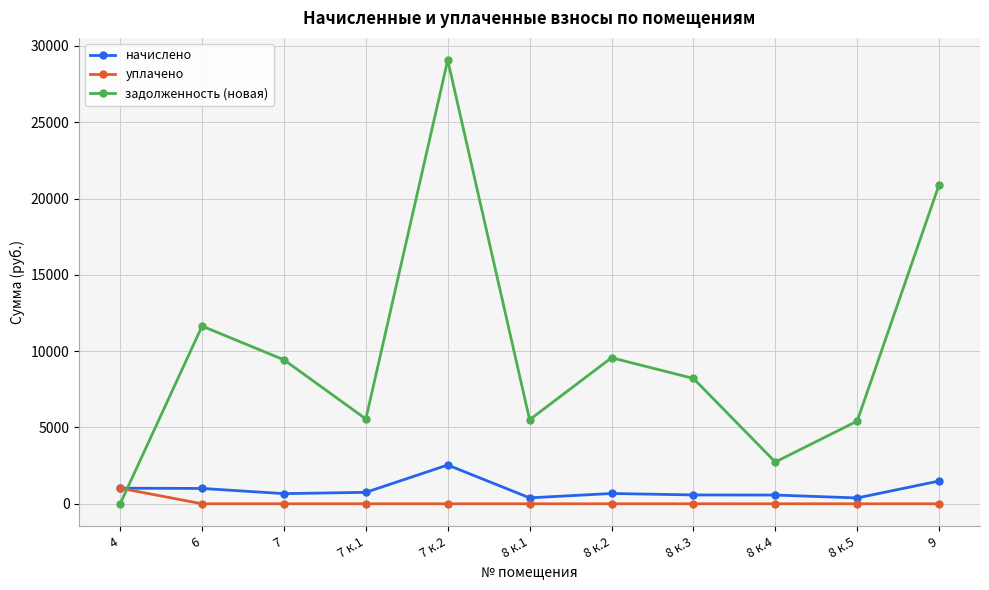

Which series has the largest range (max minus min)?

задолженность (новая)